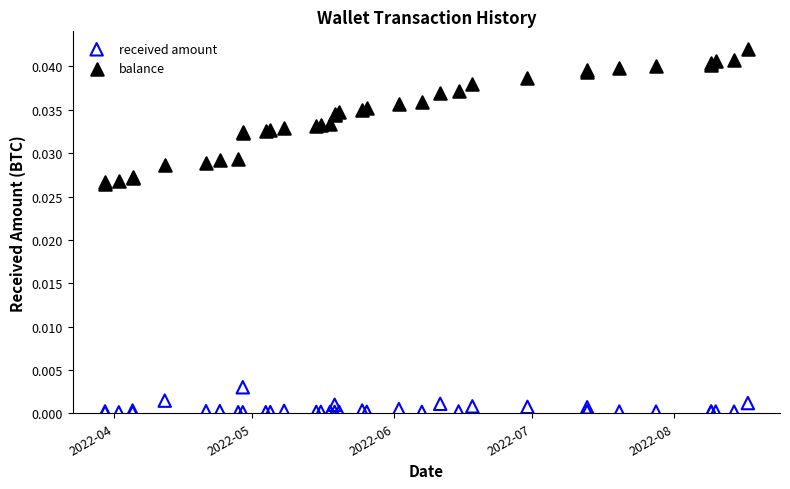

Which series contains the lowest Y value?

received amount